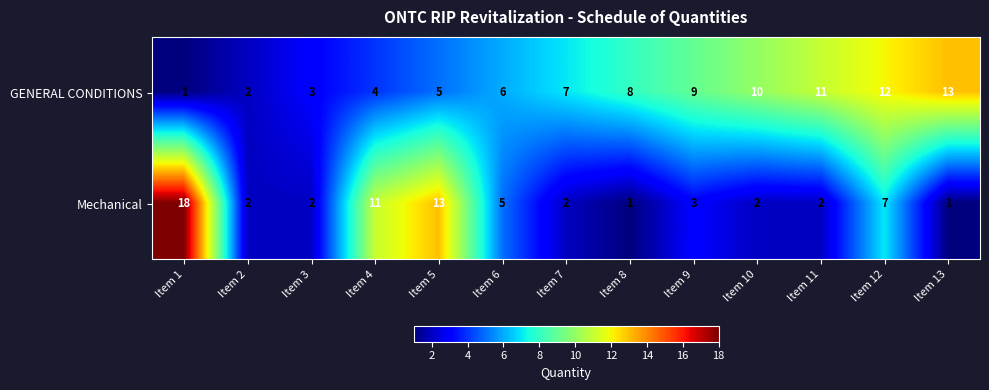

List the series in order of their overall mean, lowest first.

Mechanical, GENERAL CONDITIONS